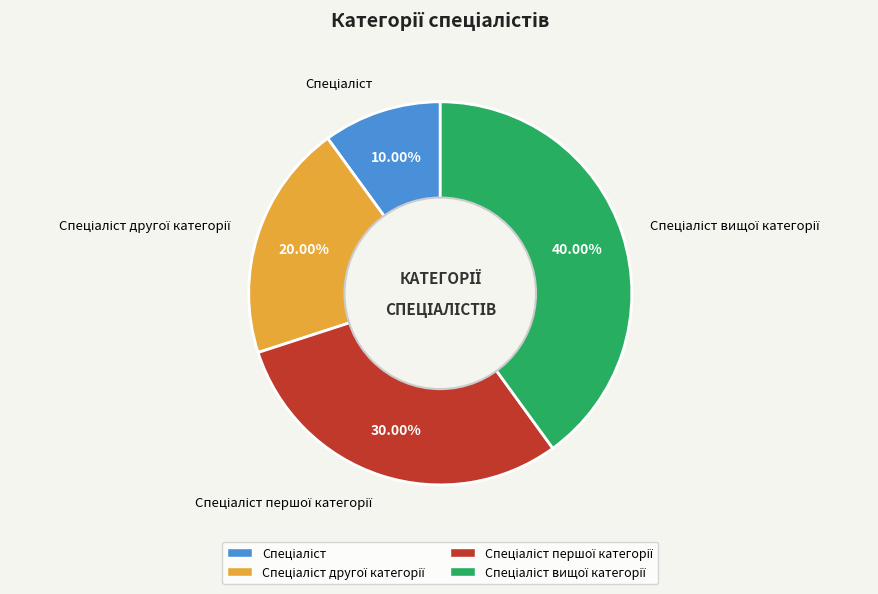

To the nearest percent, what is the average slice percentage?

25%